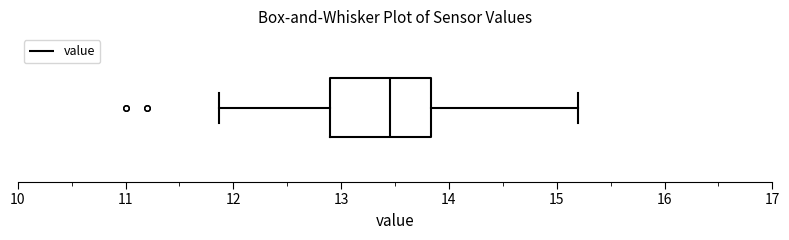

Read this box plot against the x-axis: the position of the median line, the range covered by the box, and the ends of both whiskers. The values are not printed on the chart, so give them approximately, as read against the axis.

median 13.5, box 12.9 to 13.8, whiskers 11.9 to 15.2